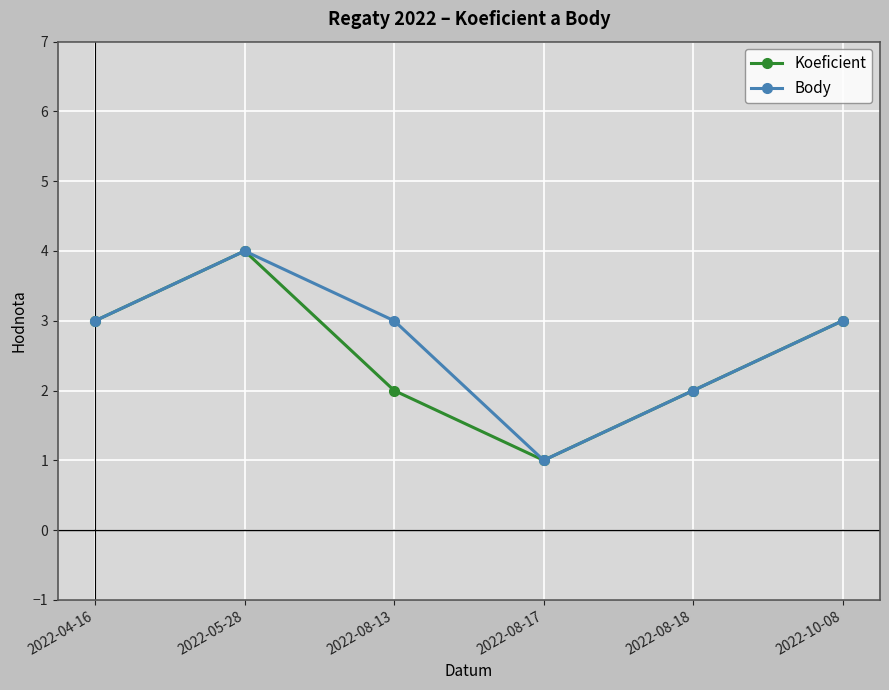

Reading left to right, what are all the values shown in this chart?

Koeficient: 2022-04-16=3	2022-05-28=4	2022-08-13=2	2022-08-17=1	2022-08-18=2	2022-10-08=3
Body: 2022-04-16=3	2022-05-28=4	2022-08-13=3	2022-08-17=1	2022-08-18=2	2022-10-08=3